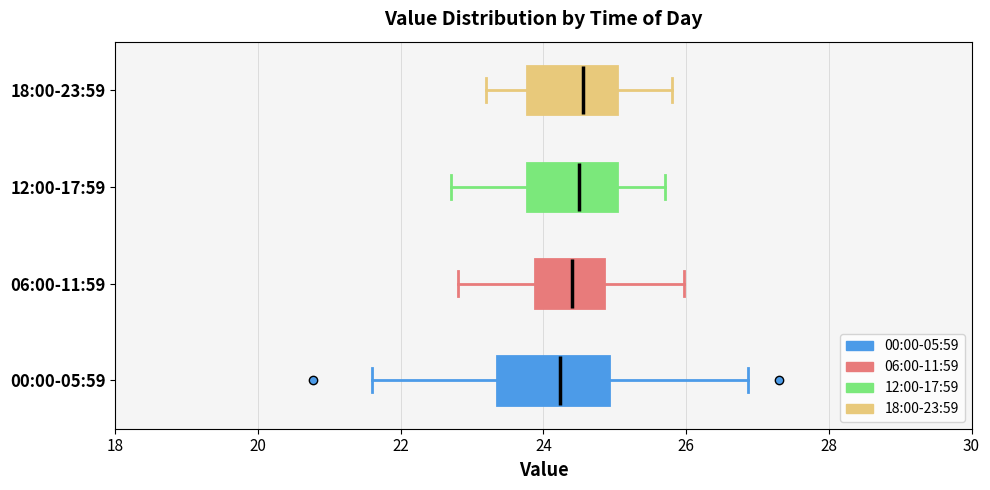

Reading bottom to top, transcribe this box plot: for each box, give where its median line is, the range the box spans, and where its two whiskers end, as read against the x-axis. The values are not printed on the chart, so give them approximately, as read against the axis.

00:00-05:59: median 24.2, box 23.4 to 25.0, whiskers 21.6 to 26.8
06:00-11:59: median 24.4, box 23.8 to 24.8, whiskers 22.8 to 26.0
12:00-17:59: median 24.6, box 23.8 to 25.0, whiskers 22.8 to 25.8
18:00-23:59: median 24.6, box 23.8 to 25.0, whiskers 23.2 to 25.8